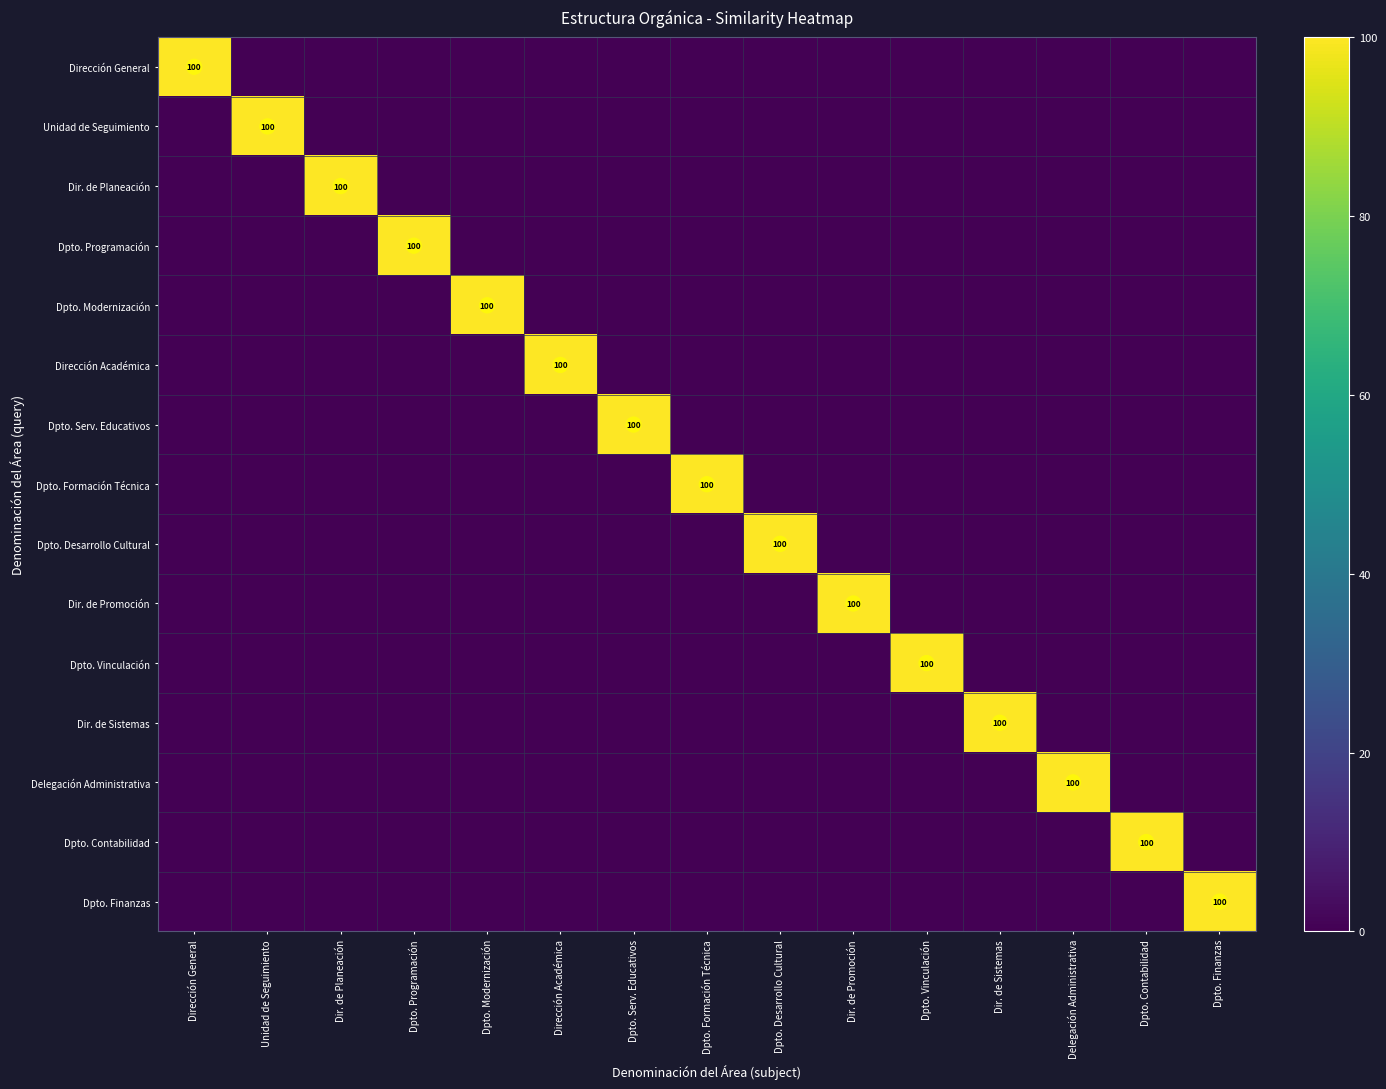

Where is Delegación Administrativa nearest to the value 50?

Dirección General